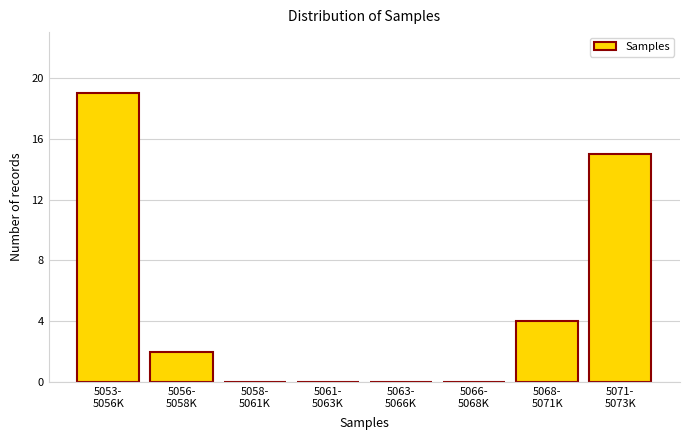

What is the sum of all values?

40